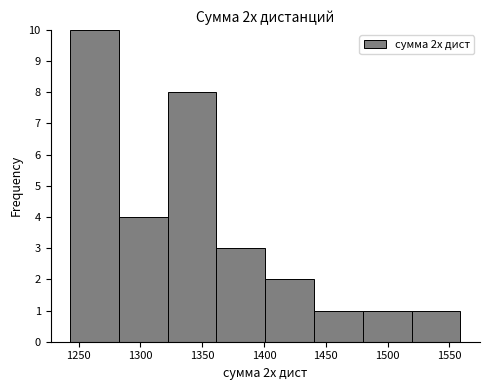

Over which range of the x-axis is the bar tallest?

1243.0 to 1282.5